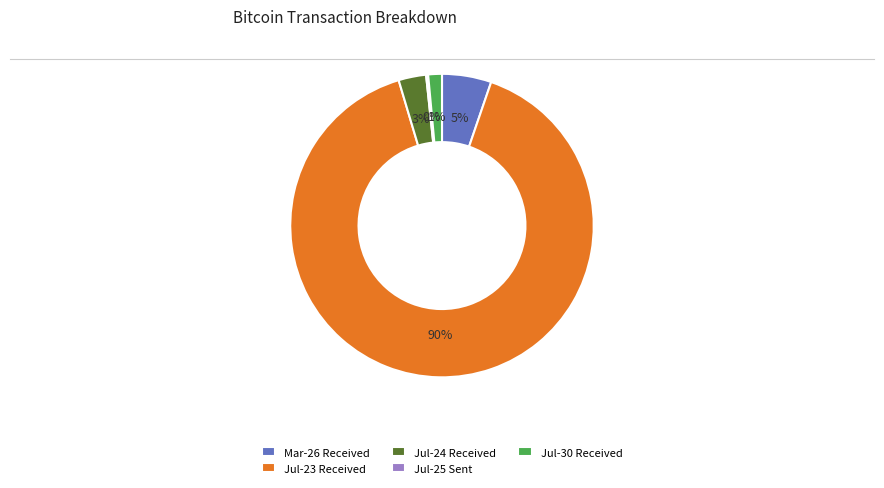

Is there any slice that represents more than half of the pie?

Yes